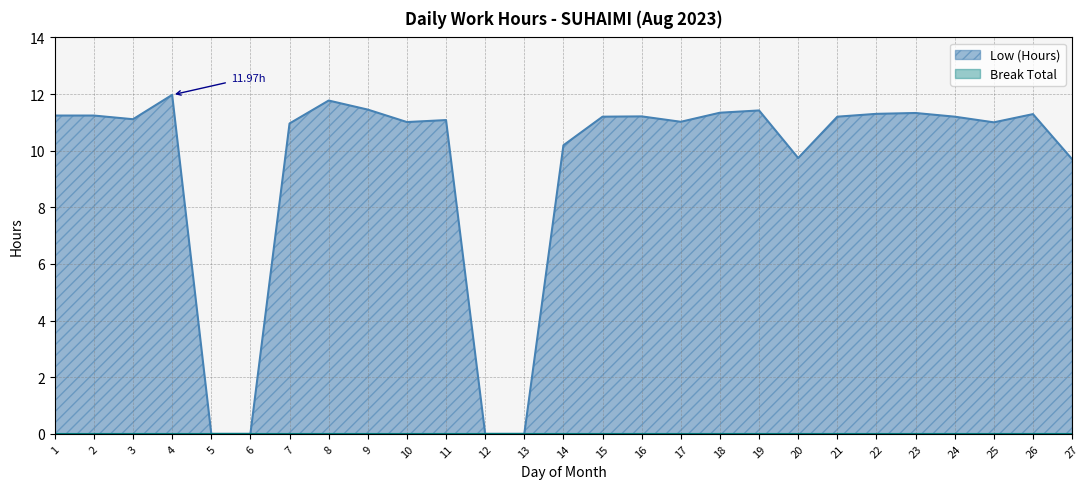

The chart shows a value of 4.0 at 5. True or false?

False